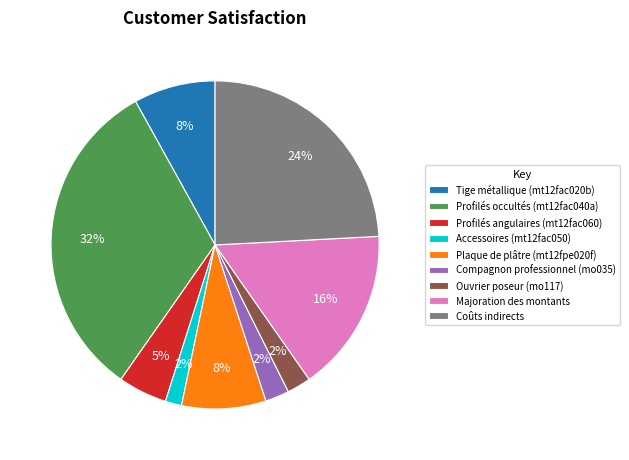

Is it true that Ouvrier poseur (mo117) is 9% of the pie?

False